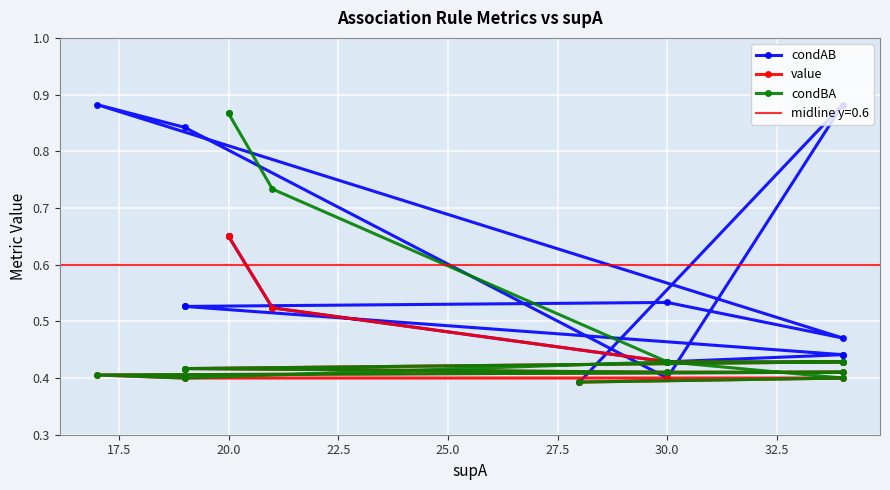

Is the value of value at 12 greater than the value of condBA at 22.5?

No